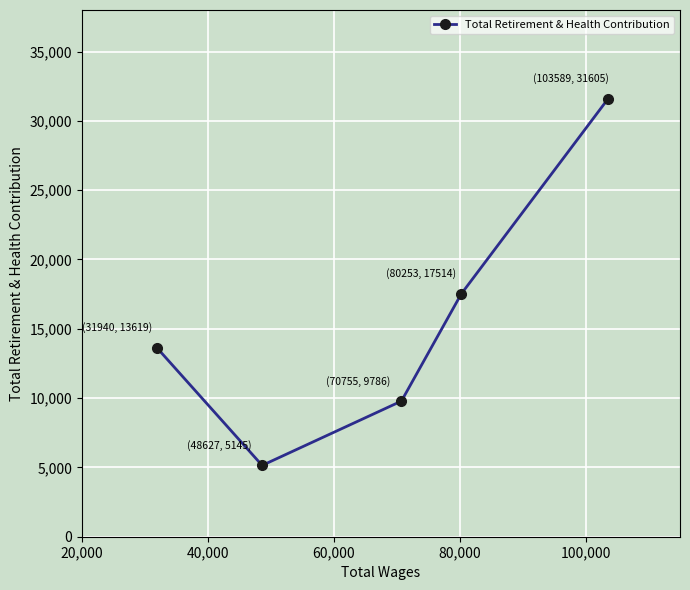

What is the minimum value shown in the chart?

5145